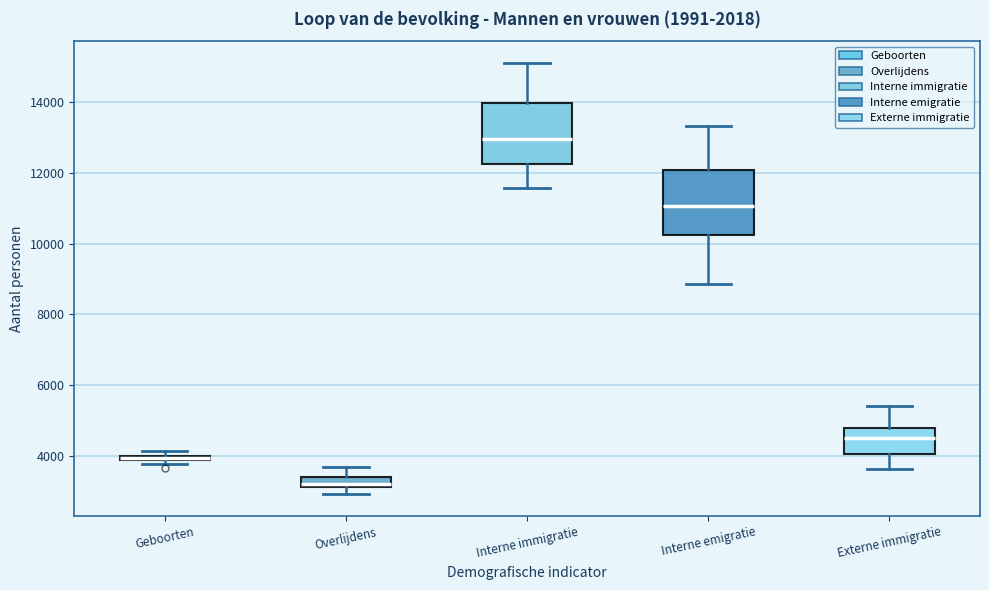

Where is the lower edge of the box for Interne emigratie on the y-axis? The values are not printed on the chart, so give them approximately, as read against the axis.

10200